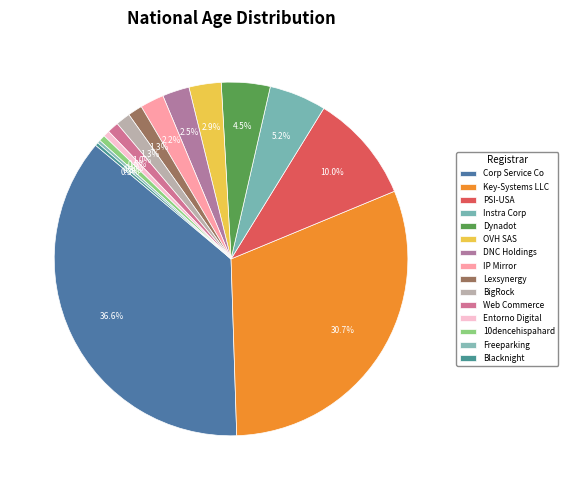

Count the number of slices in the pie.

15